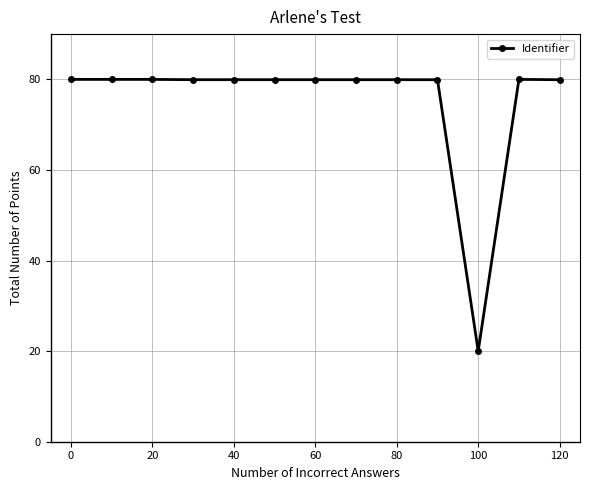

What is the value of the 4th point from the left?

79.9